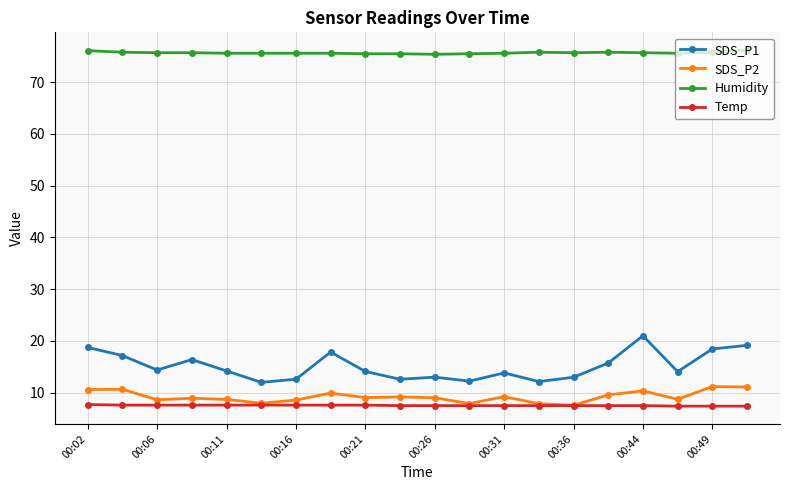

Rank the series by their maximum value, from lowest to highest.

Temp, SDS_P2, SDS_P1, Humidity